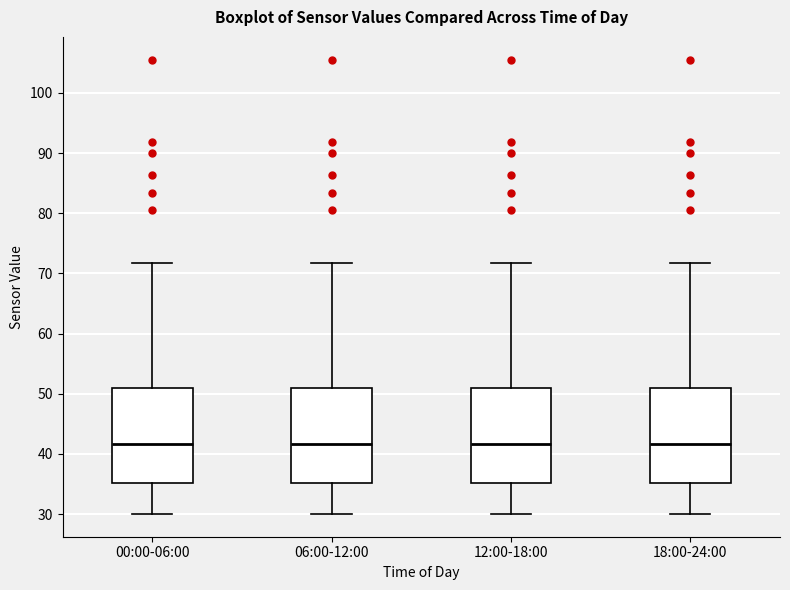

Where is the lower edge of the box for 06:00-12:00 on the y-axis? The values are not printed on the chart, so give them approximately, as read against the axis.

35